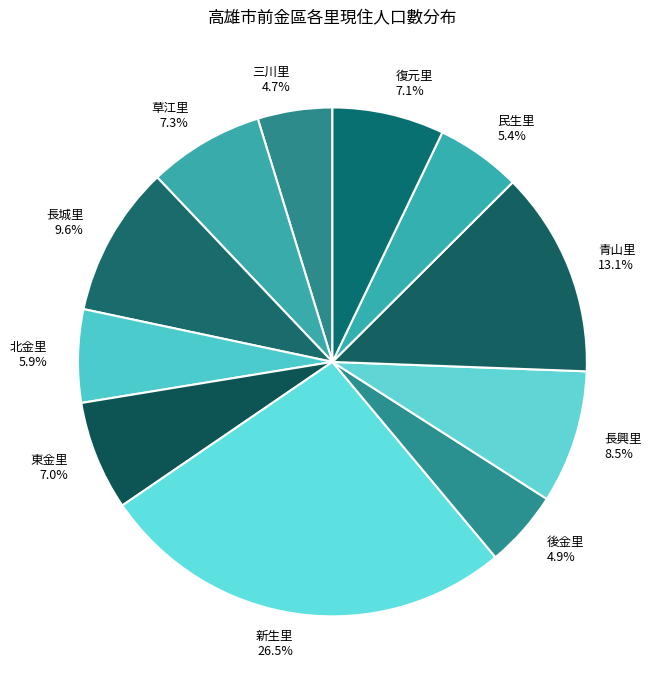

How much of the chart is everything except 青山里?

86.9%